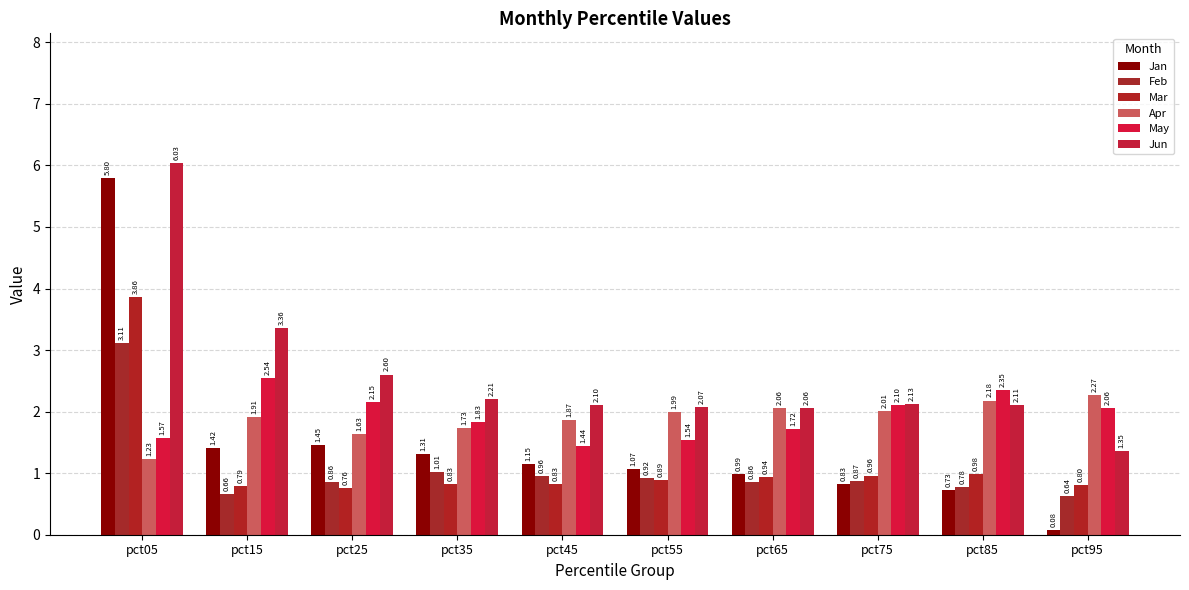

Is the value of Jan at pct85 greater than the value of May at pct75?

No